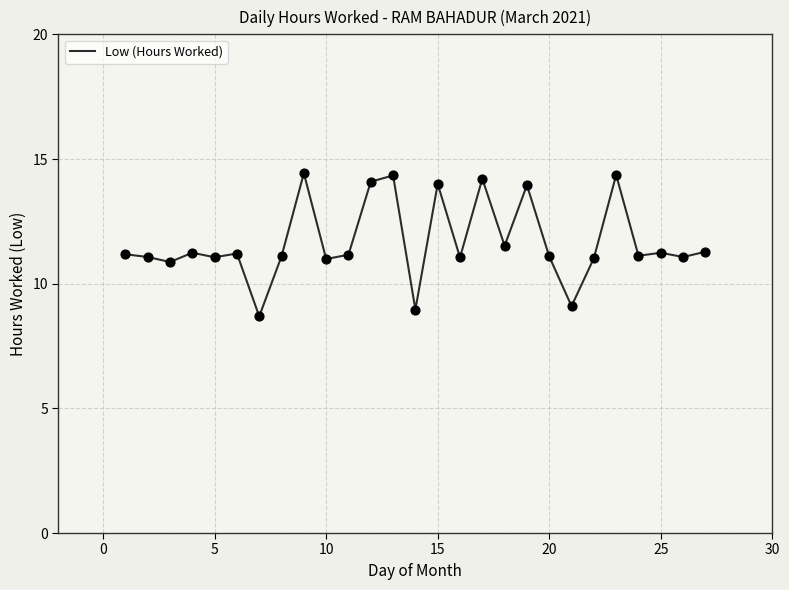

What is the smallest value displayed?

8.7